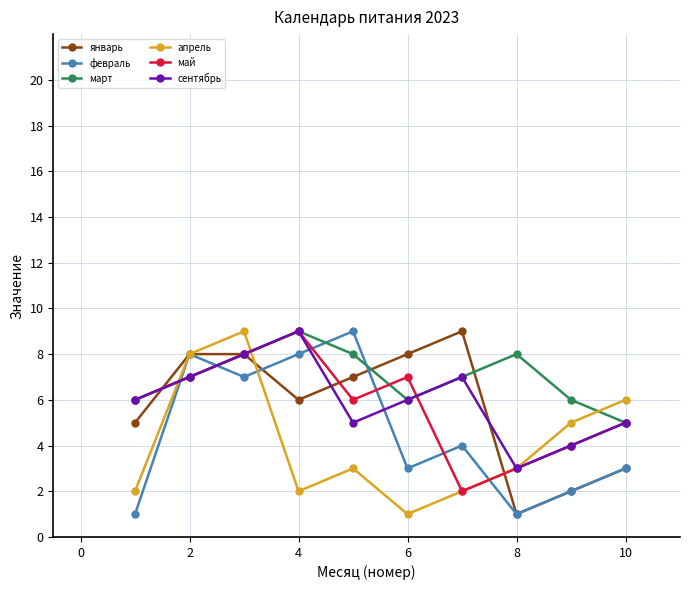

Count the май values in the range 4 to 7.

6